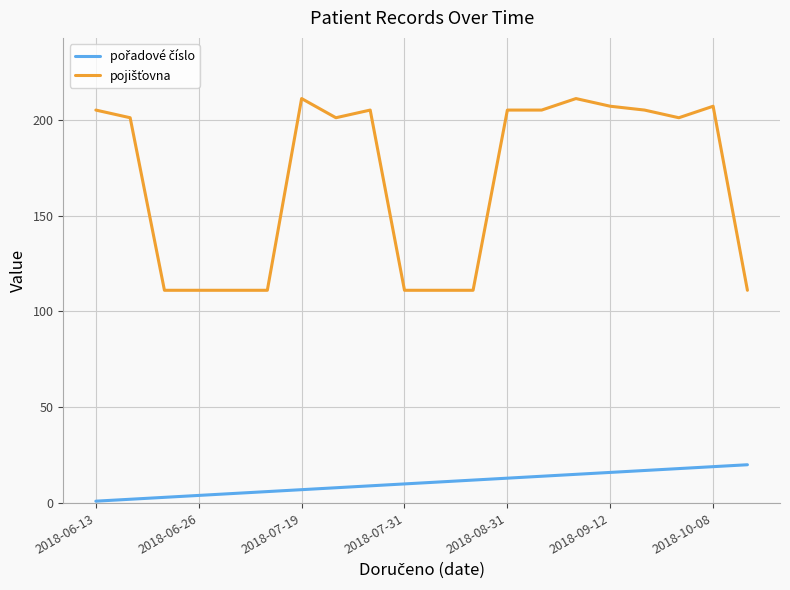

Which series has the widest spread of values?

pojišťovna